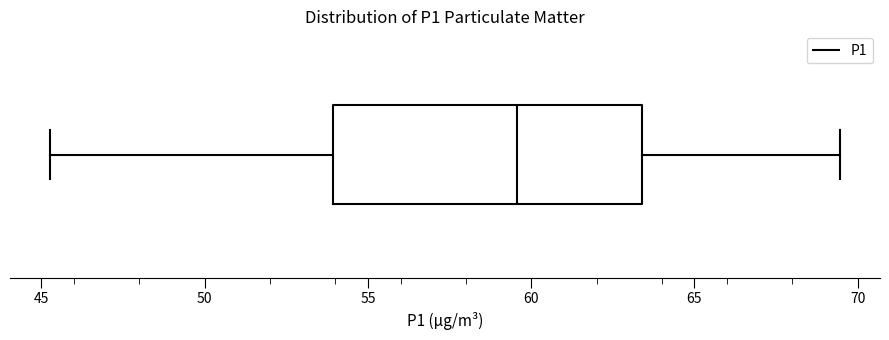

Where is the left edge of the box on the x-axis? The values are not printed on the chart, so give them approximately, as read against the axis.

54.0